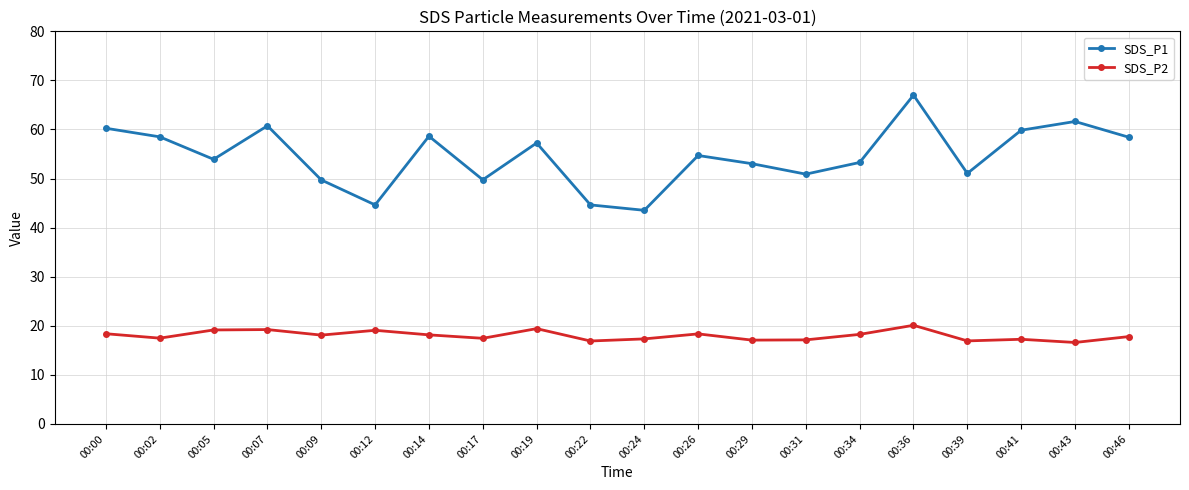

The SDS_P1 series shows 60.8 at 00:07. True or false?

True